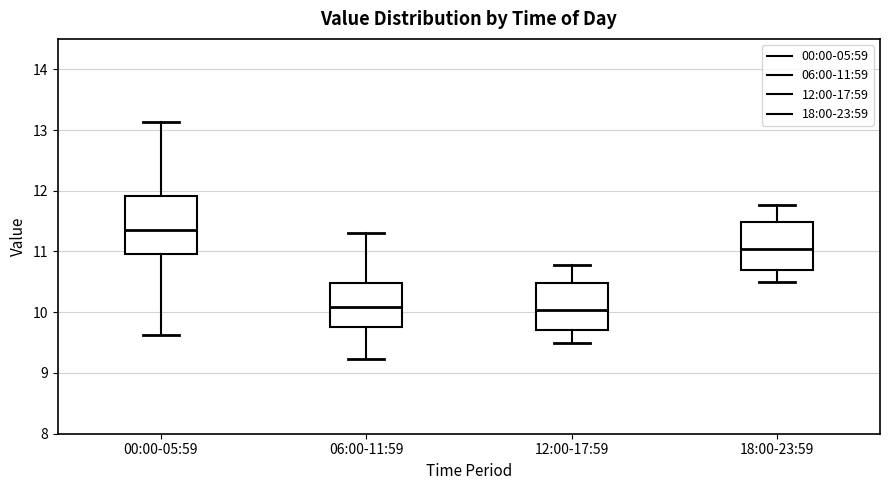

Reading left to right, transcribe this box plot: for each box, give where its median line is, the range the box spans, and where its two whiskers end, as read against the y-axis. The values are not printed on the chart, so give them approximately, as read against the axis.

00:00-05:59: median 11.4, box 11.0 to 11.9, whiskers 9.6 to 13.1
06:00-11:59: median 10.1, box 9.8 to 10.5, whiskers 9.2 to 11.3
12:00-17:59: median 10.0, box 9.7 to 10.5, whiskers 9.5 to 10.8
18:00-23:59: median 11.0, box 10.7 to 11.5, whiskers 10.5 to 11.8